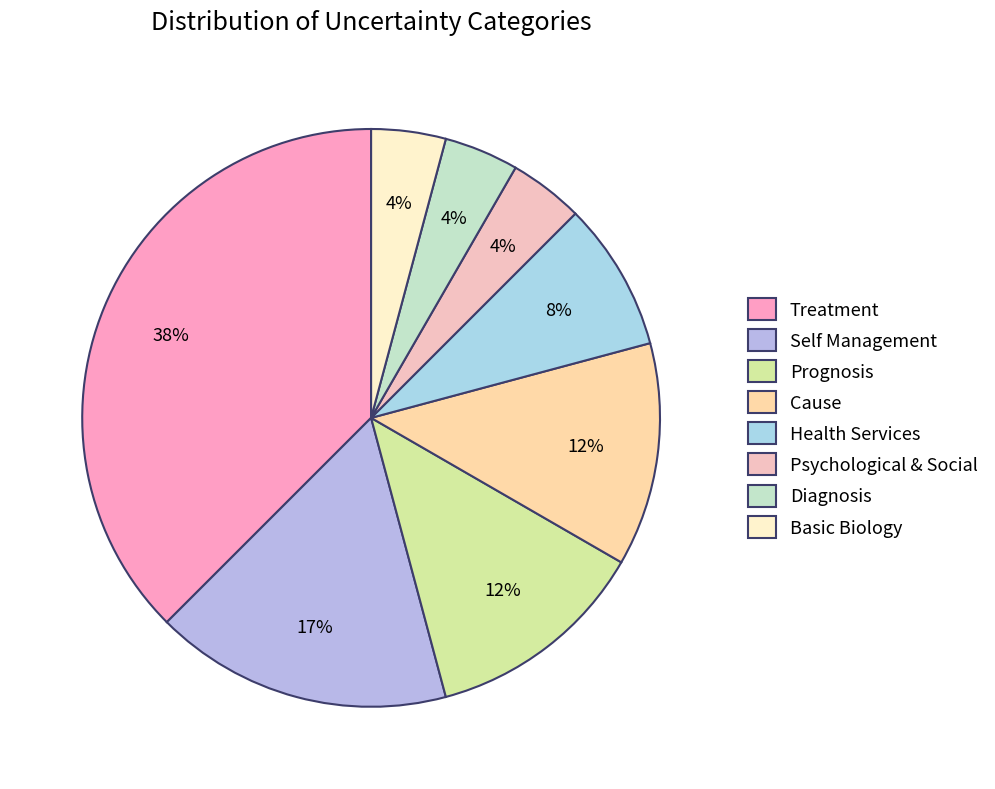

What percentage is the Prognosis slice, to the nearest percent?

12%